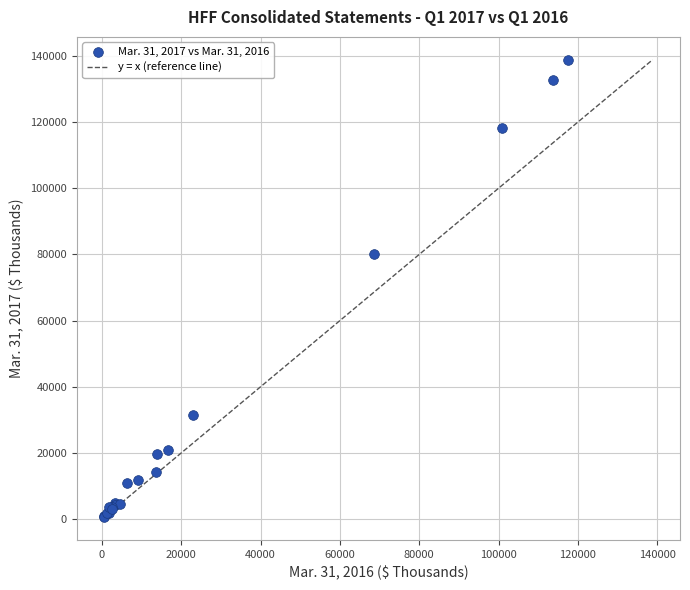

What Y value in the scatter plot is closest to 69705?

80131